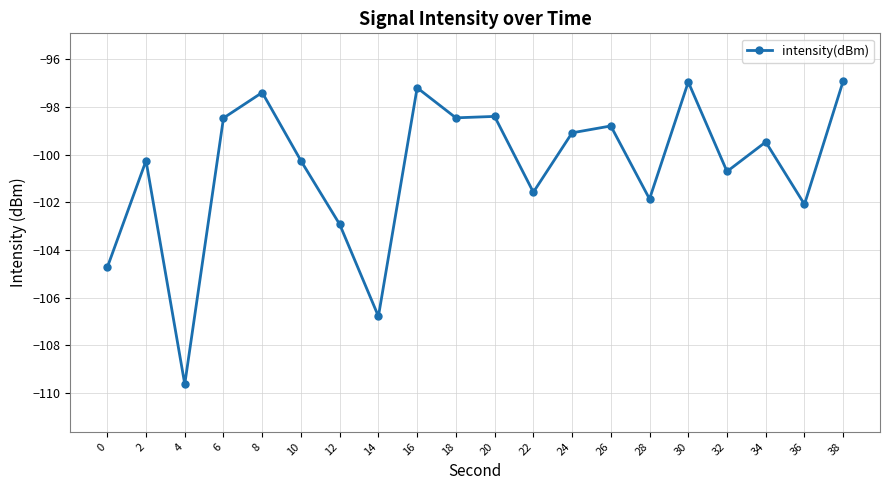

At which category does the data reach its first local valley?

4